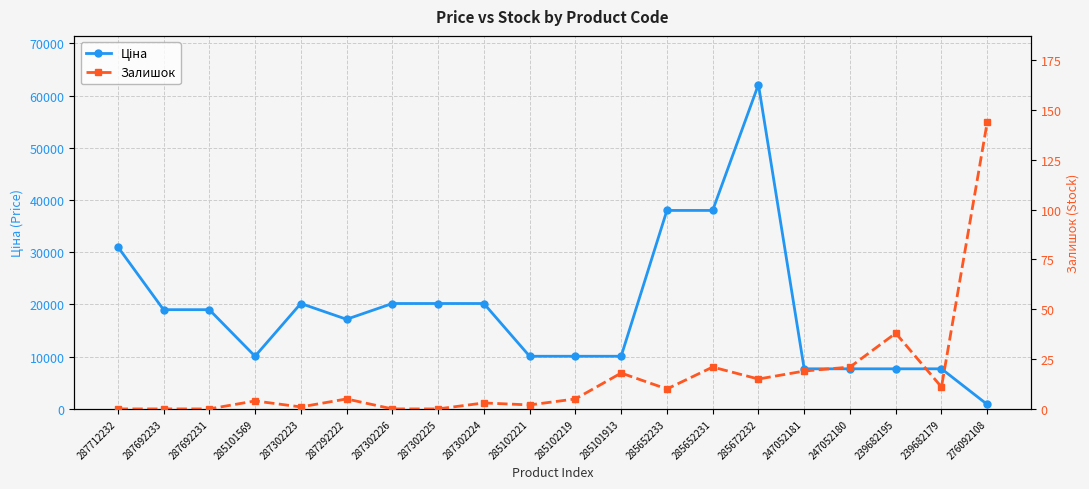

What value does the Ціна series have at 287302224?

20186.0